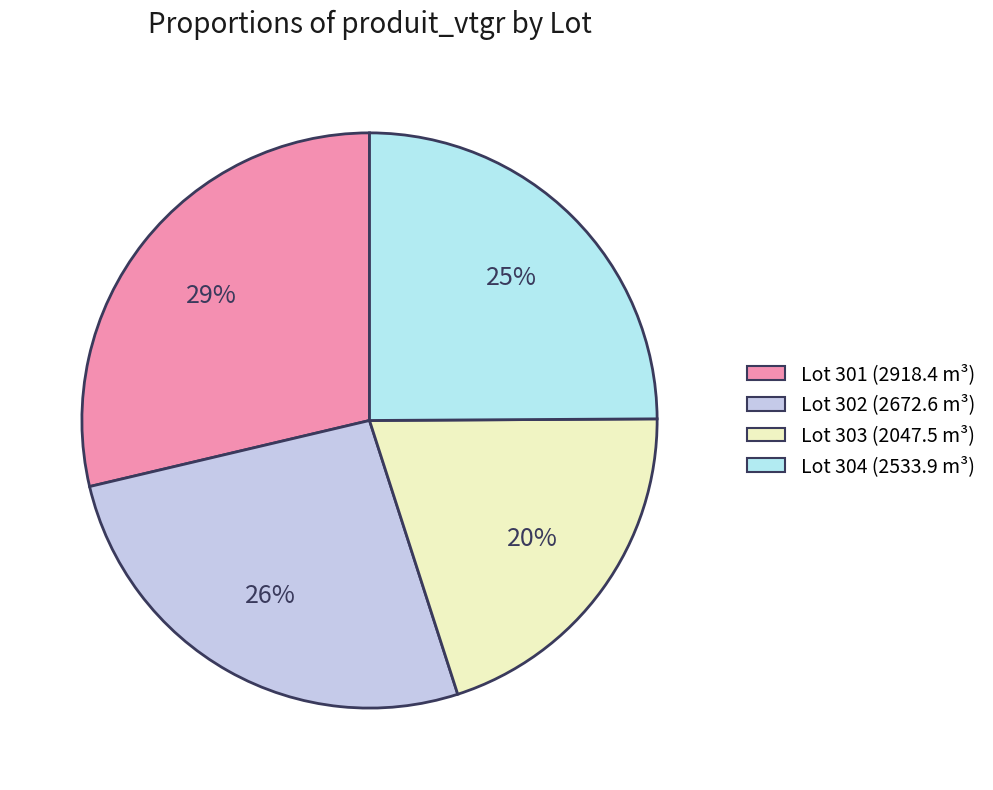

Rank the categories by value from lowest to highest.

Lot 303, Lot 304, Lot 302, Lot 301